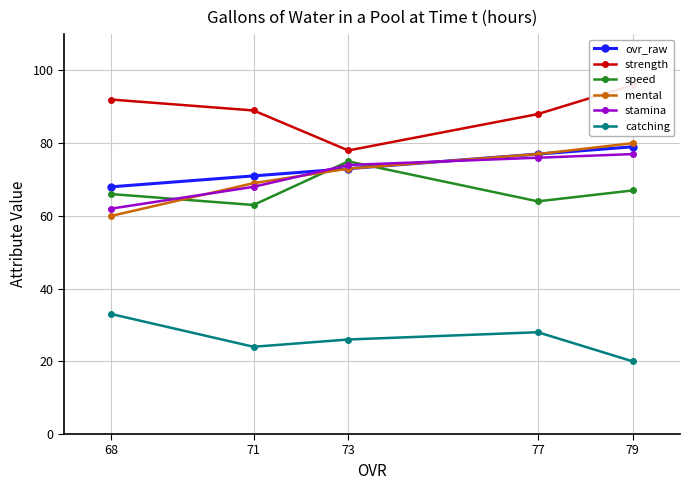

Reading right to left, extract all data points from this chart.

ovr_raw: 68=68	71=71	73=73	77=77	79=79
strength: 68=92	71=89	73=78	77=88	79=96
speed: 68=66	71=63	73=75	77=64	79=67
mental: 68=60	71=69	73=73	77=77	79=80
stamina: 68=62	71=68	73=74	77=76	79=77
catching: 68=33	71=24	73=26	77=28	79=20